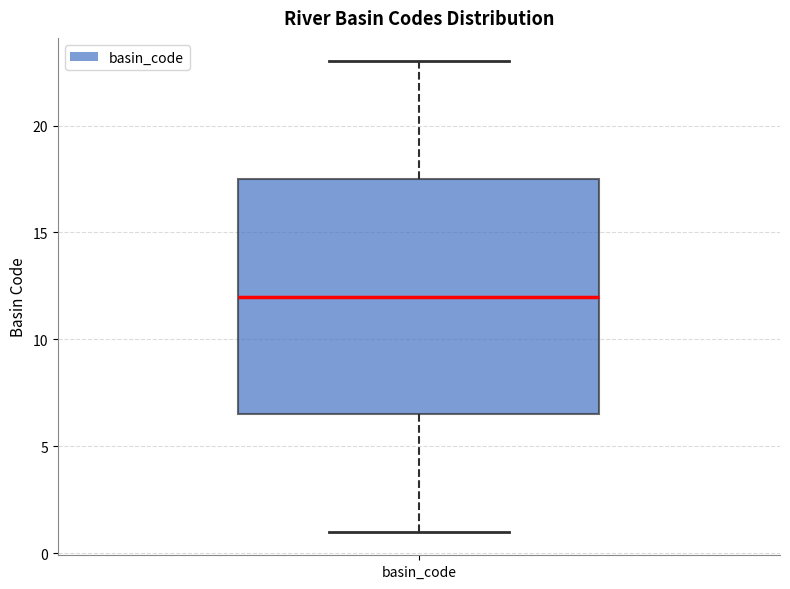

Read this box plot against the y-axis: the position of the median line, the range covered by the box, and the ends of both whiskers. The values are not printed on the chart, so give them approximately, as read against the axis.

median 12.0, box 6.5 to 17.5, whiskers 1.0 to 23.0